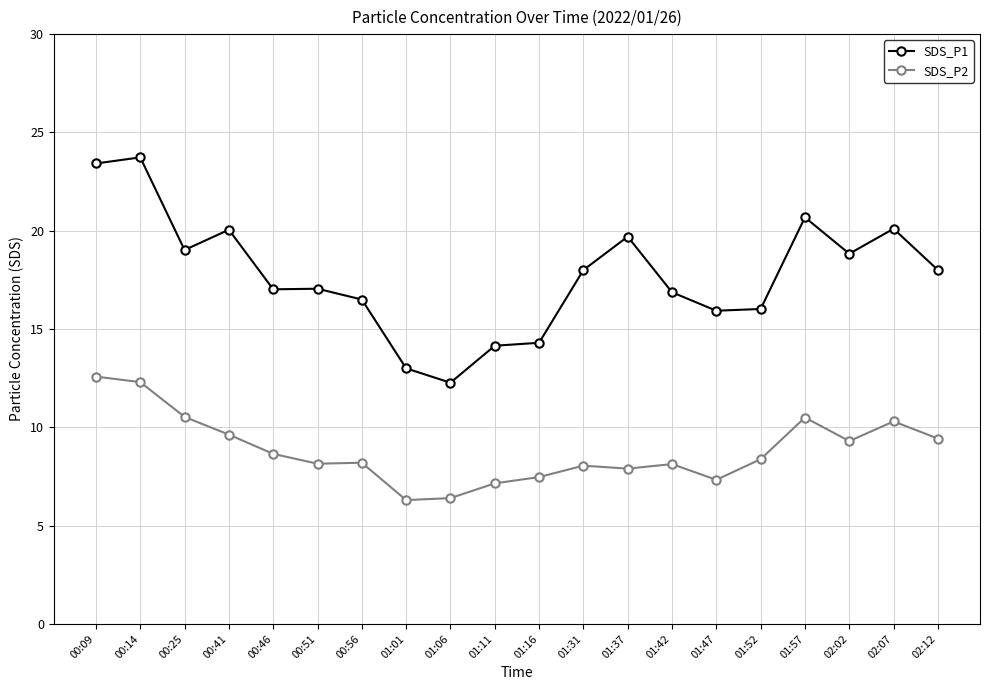

Is the value of SDS_P1 at 01:37 greater than the value of SDS_P2 at 01:42?

Yes